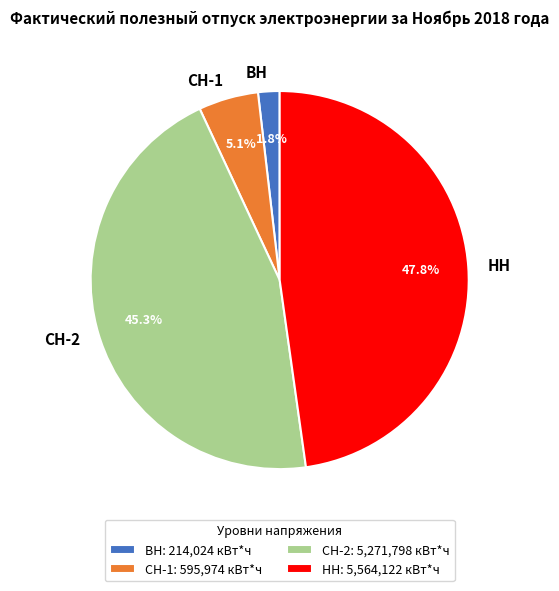

The ВН slice represents 2% of the pie. True or false?

True